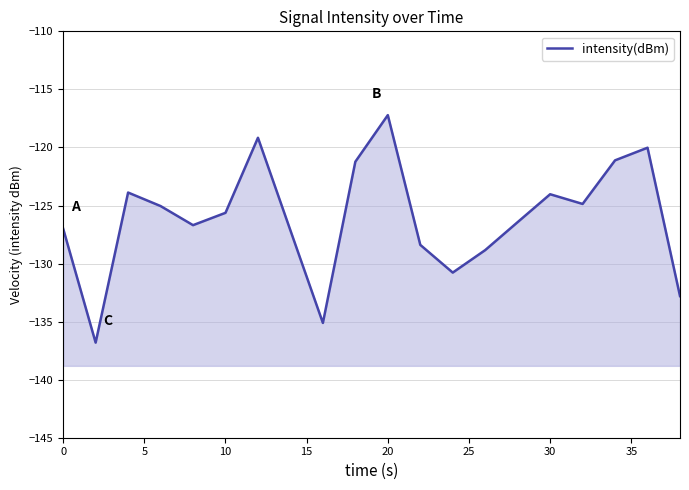

What is the smallest value displayed?

-136.8